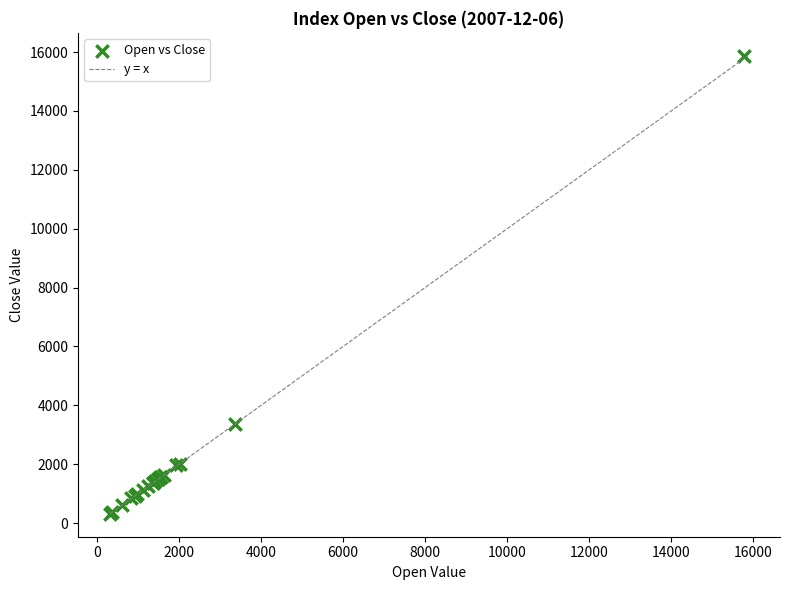

What Y value in the scatter plot is closest to 8094?

3359.4